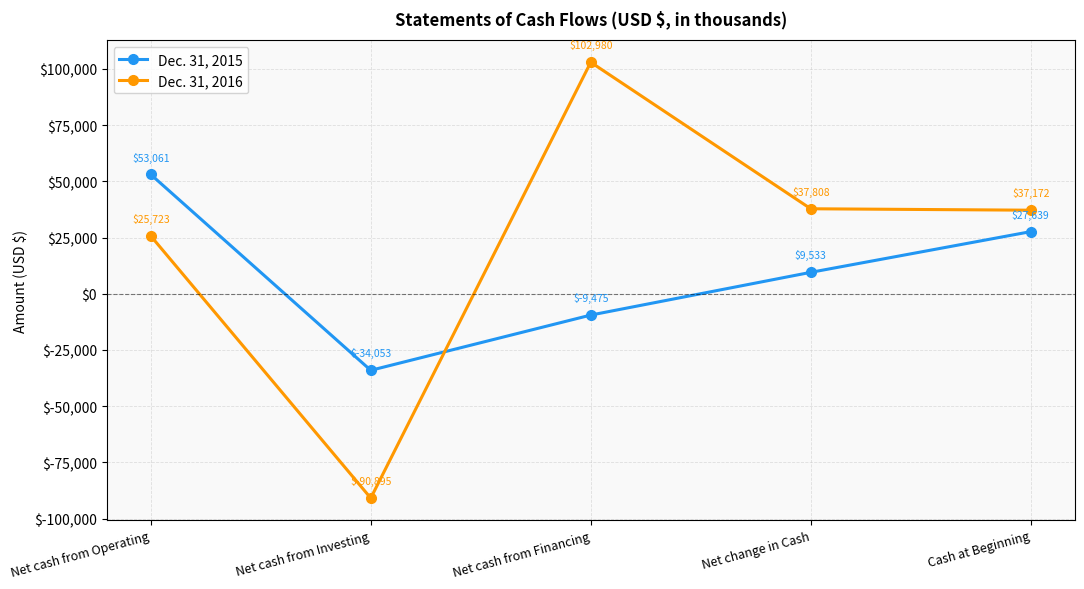

Which series changed the most between Net change in Cash and Cash at Beginning?

Dec. 31, 2015